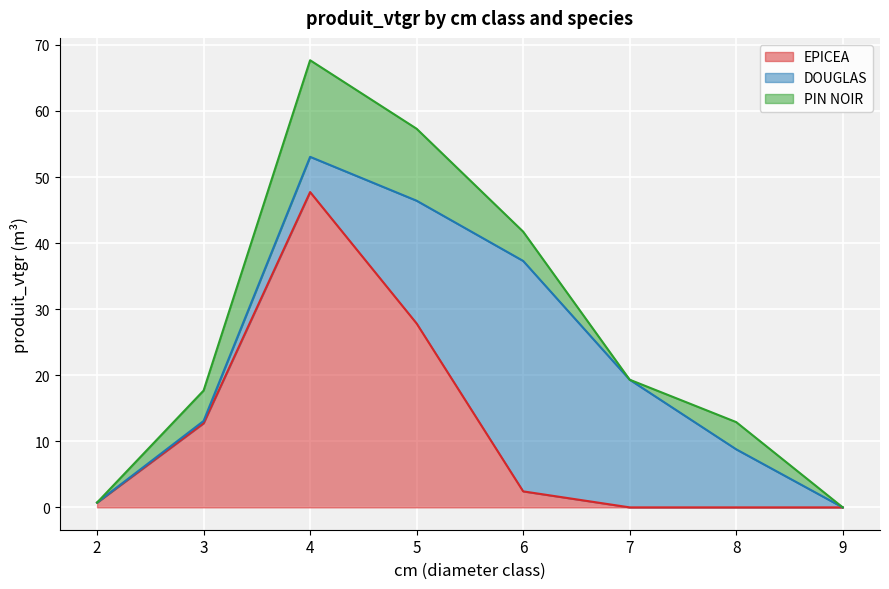

Which category has the highest value in the EPICEA series?

4